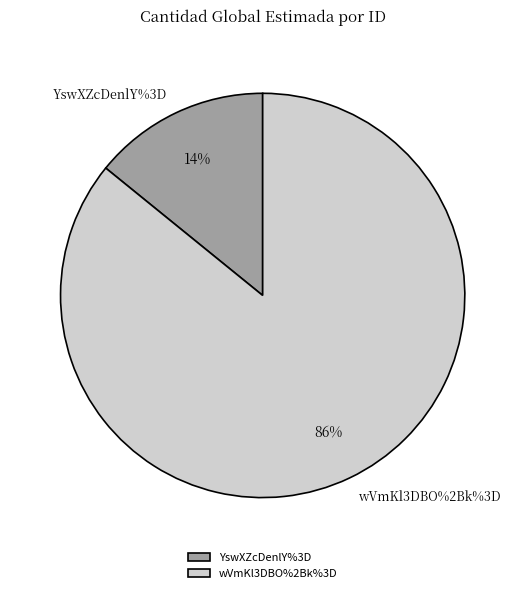

Does any single category account for the majority?

Yes